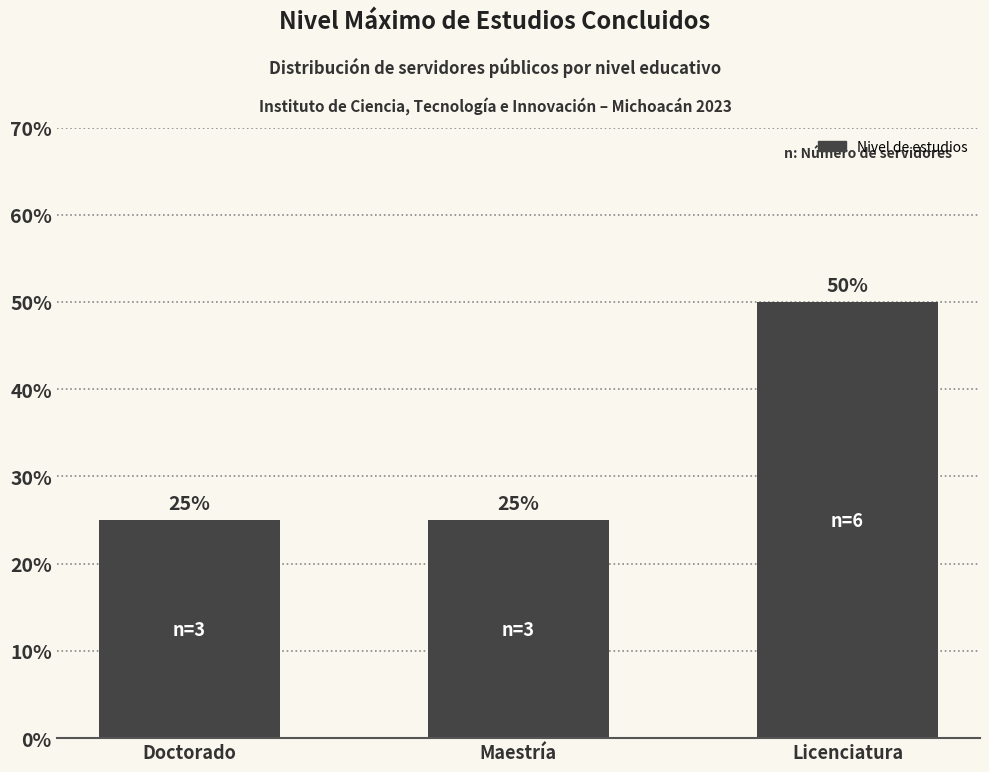

Count the number of categories in the chart.

3